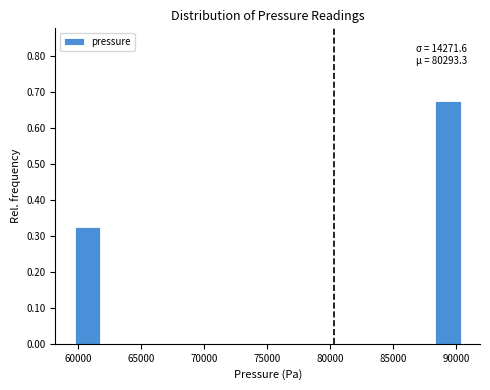

Which range on the x-axis has the tallest bar?

88500 to 90500